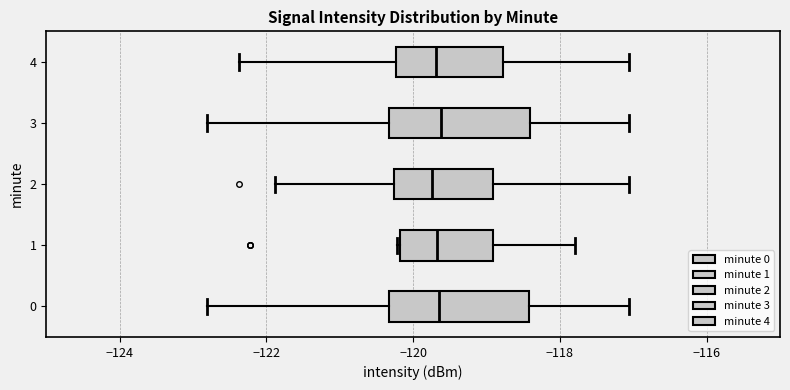

Reading bottom to top, read every box against the x-axis: the position of its median line, the range the box covers, and the ends of its whiskers. The values are not printed on the chart, so give them approximately, as read against the axis.

0: median -119.6, box -120.4 to -118.4, whiskers -122.8 to -117.0
1: median -119.6, box -120.2 to -119.0, whiskers -120.2 to -117.8
2: median -119.8, box -120.2 to -119.0, whiskers -121.8 to -117.0
3: median -119.6, box -120.4 to -118.4, whiskers -122.8 to -117.0
4: median -119.6, box -120.2 to -118.8, whiskers -122.4 to -117.0